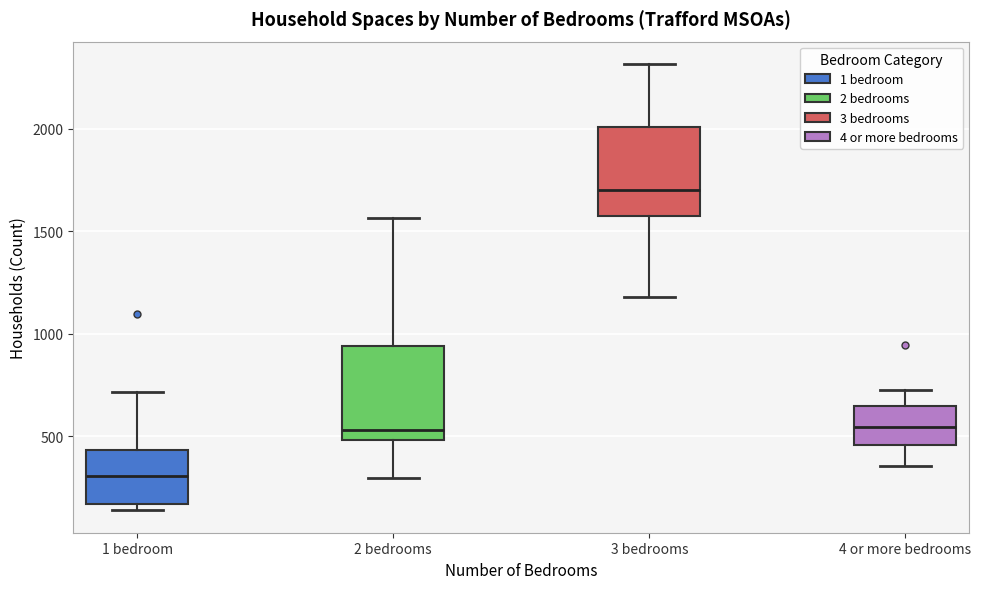

Reading left to right, transcribe this box plot: for each box, give where its median line is, the range the box spans, and where its two whiskers end, as read against the y-axis. The values are not printed on the chart, so give them approximately, as read against the axis.

1 bedroom: median 300, box 150 to 450, whiskers 150 (just below the box's lower edge) to 700
2 bedrooms: median 550, box 500 to 950, whiskers 300 to 1550
3 bedrooms: median 1700, box 1600 to 2000, whiskers 1200 to 2300
4 or more bedrooms: median 550, box 450 to 650, whiskers 350 to 750